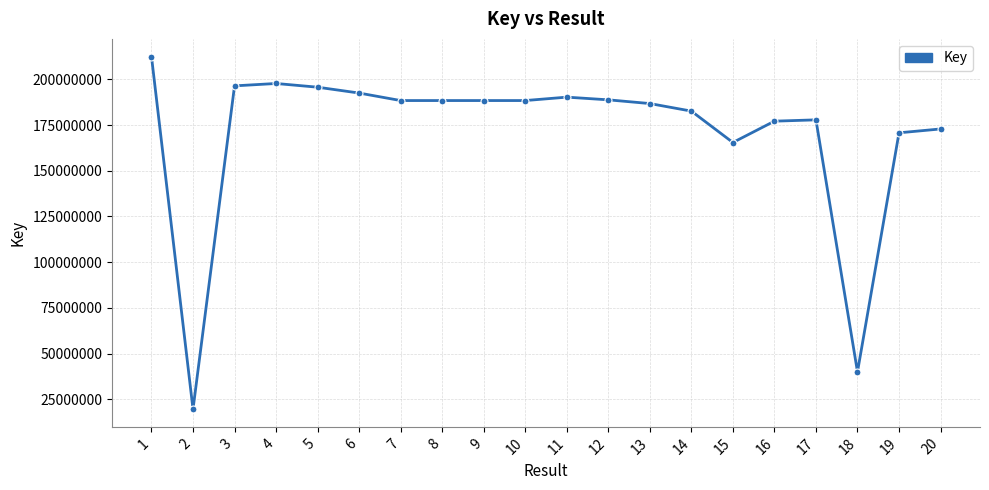

What is the smallest value displayed?

19626324